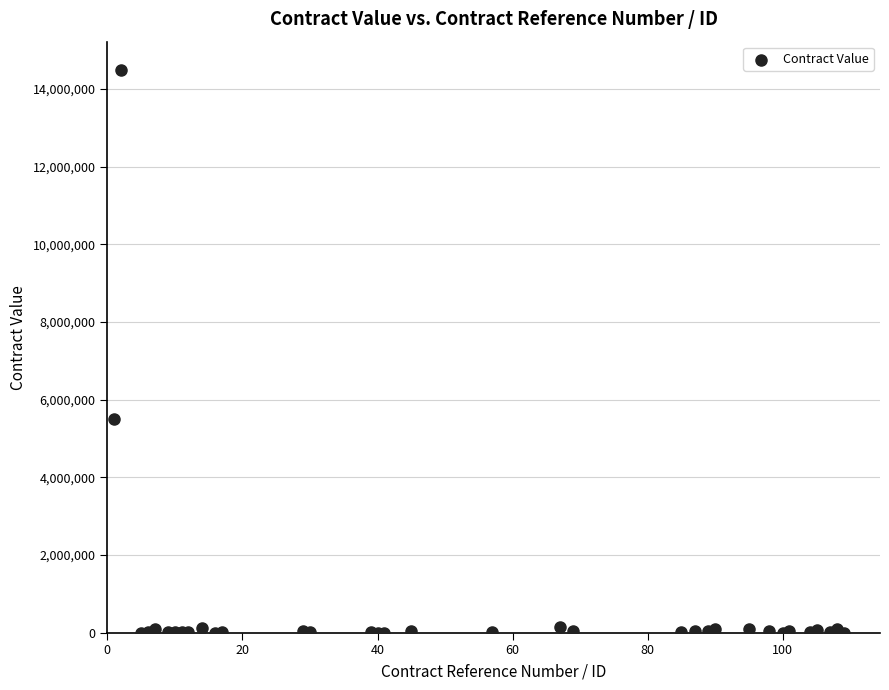

What Y value in the scatter plot is closest to 7249729?

5496984.4